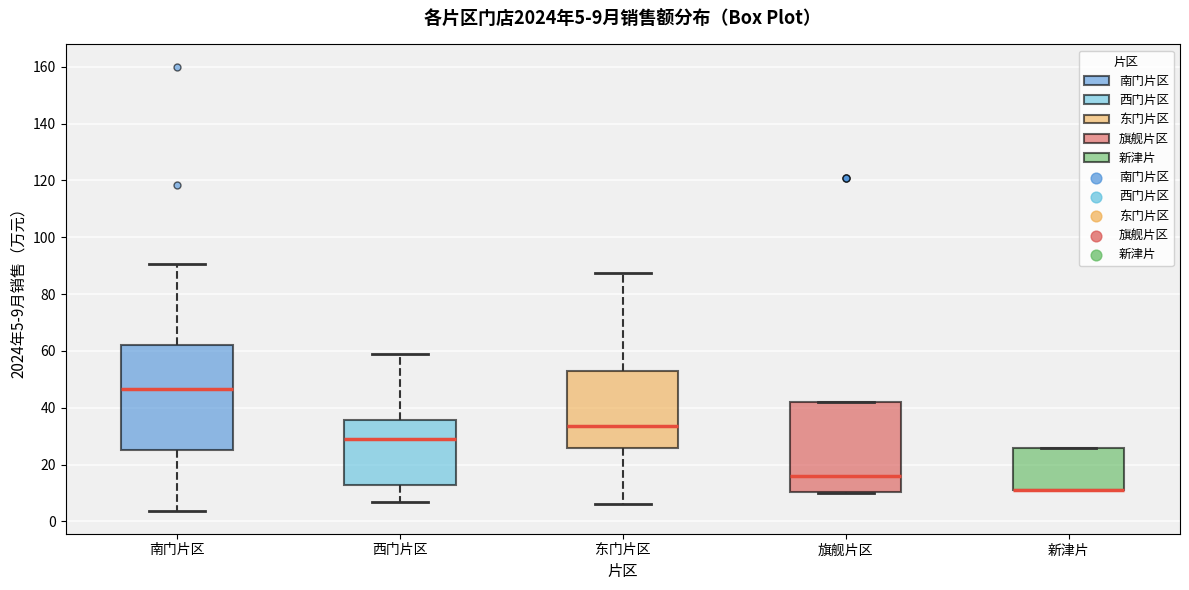

Which box is the tallest, from its lower edge to its upper edge?

南门片区